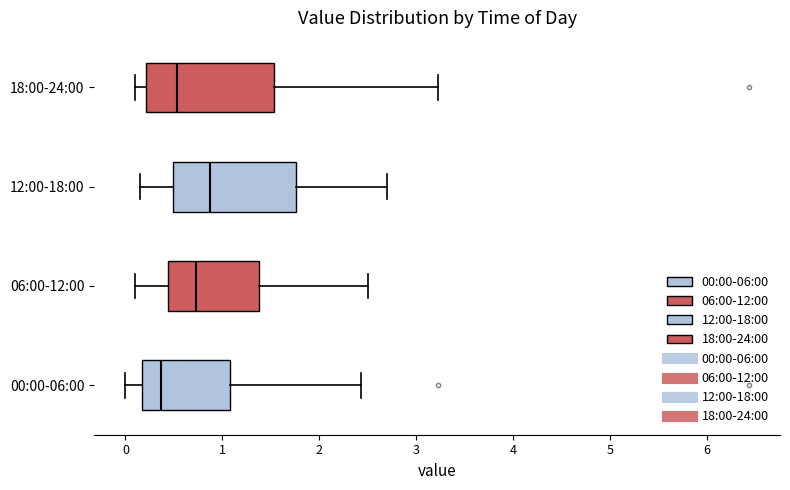

Reading bottom to top, read every box against the x-axis: the position of its median line, the range the box covers, and the ends of its whiskers. The values are not printed on the chart, so give them approximately, as read against the axis.

00:00-06:00: median 0.4, box 0.2 to 1.1, whiskers 0.0 to 2.4
06:00-12:00: median 0.7, box 0.4 to 1.4, whiskers 0.1 to 2.5
12:00-18:00: median 0.9, box 0.5 to 1.8, whiskers 0.2 to 2.7
18:00-24:00: median 0.5, box 0.2 to 1.5, whiskers 0.1 to 3.2